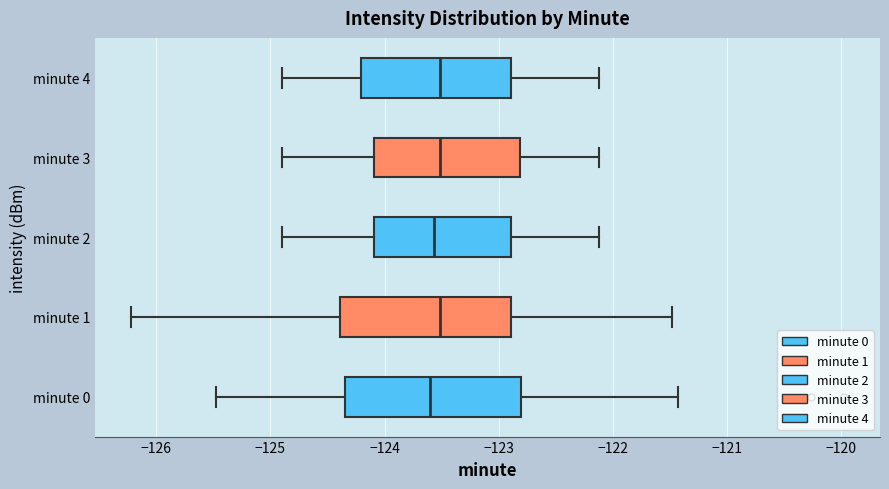

Where does the median line of the box for minute 4 sit on the x-axis? The values are not printed on the chart, so give them approximately, as read against the axis.

-123.5